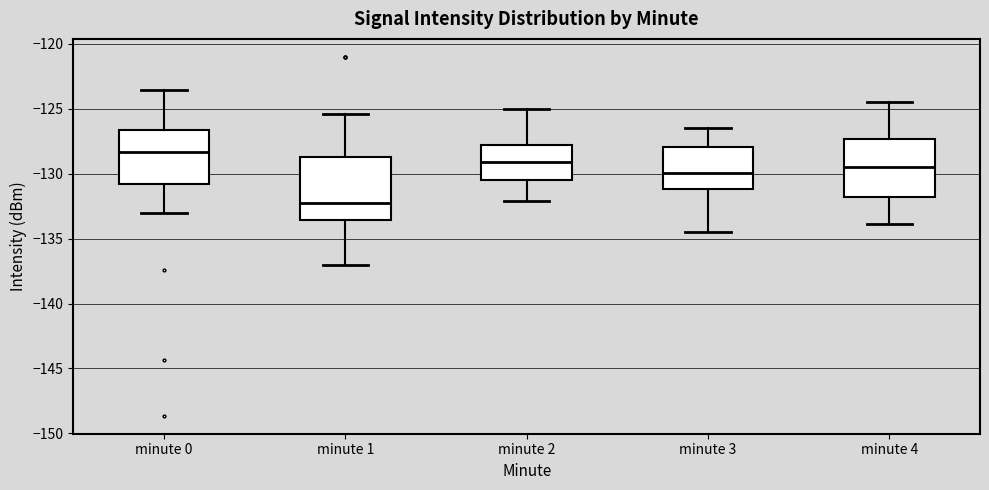

Which box's median line is the highest?

minute 0